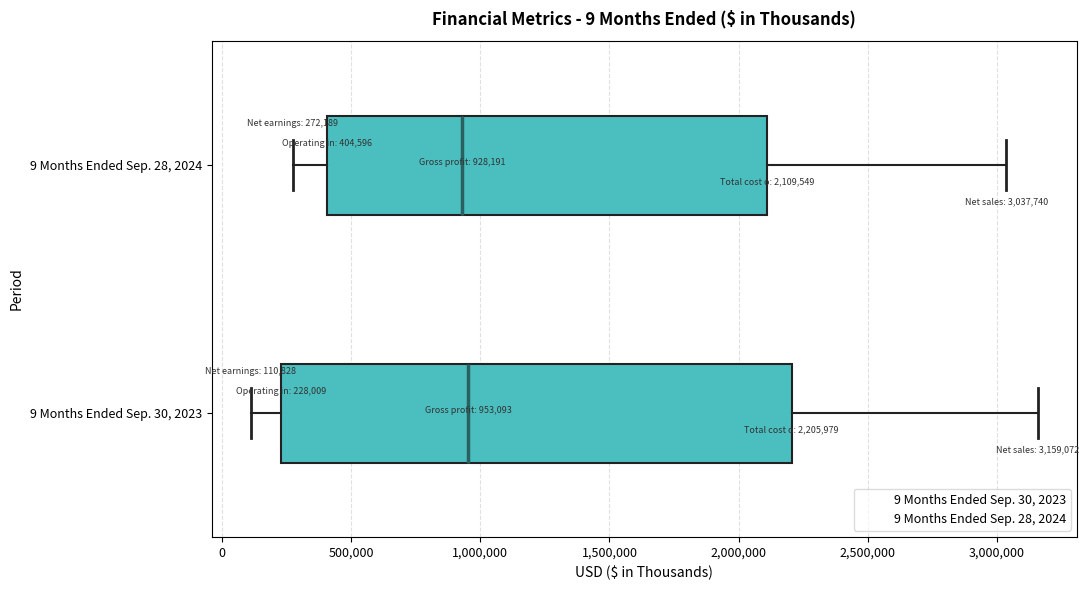

Which box is the widest, from its left edge to its right edge?

9 Months Ended Sep. 30, 2023